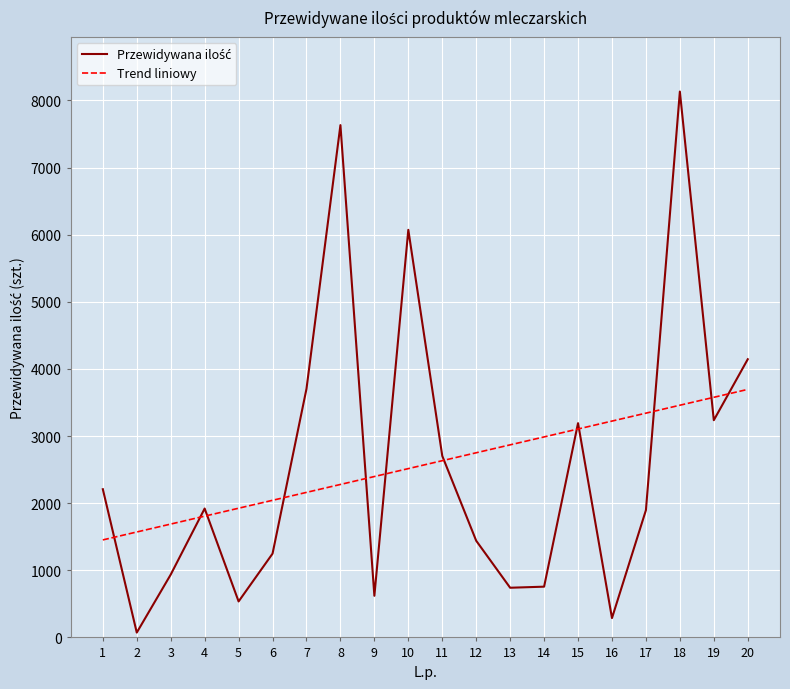

What is the spread (max minus min) of values at 1?

755.4